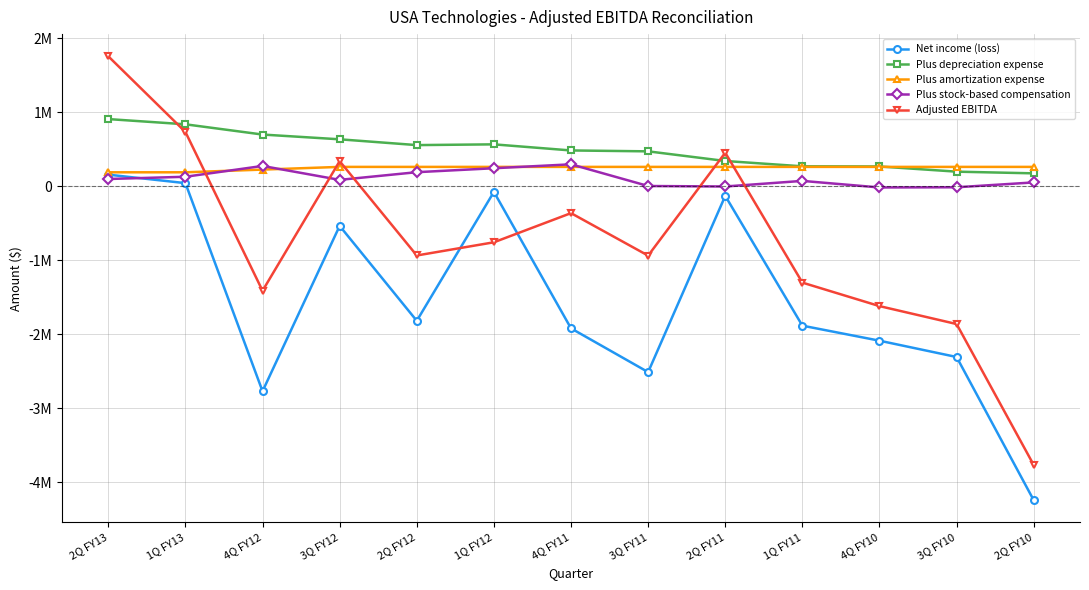

What is the value of the Adjusted EBITDA point at the 11th from the left?

-1622376